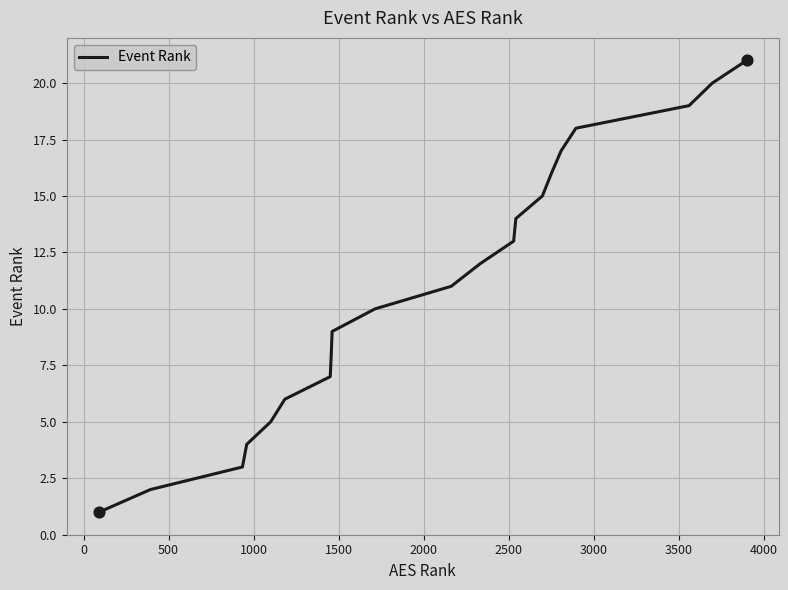

What is the difference between the maximum and minimum values?

20